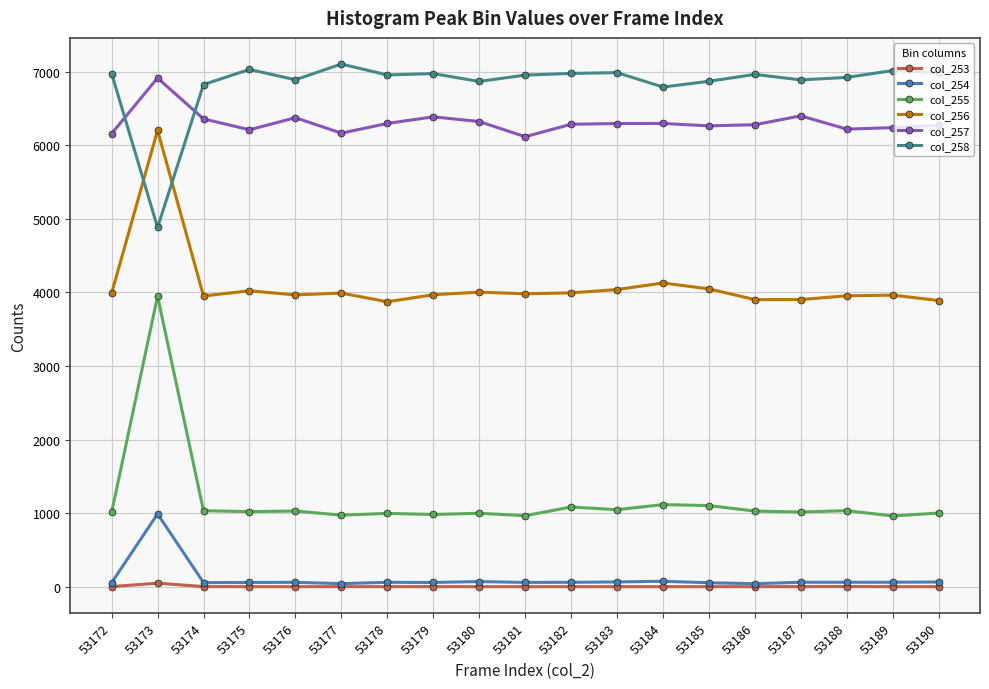

What is the difference between the col_256 values at 53182 and 53189?

31